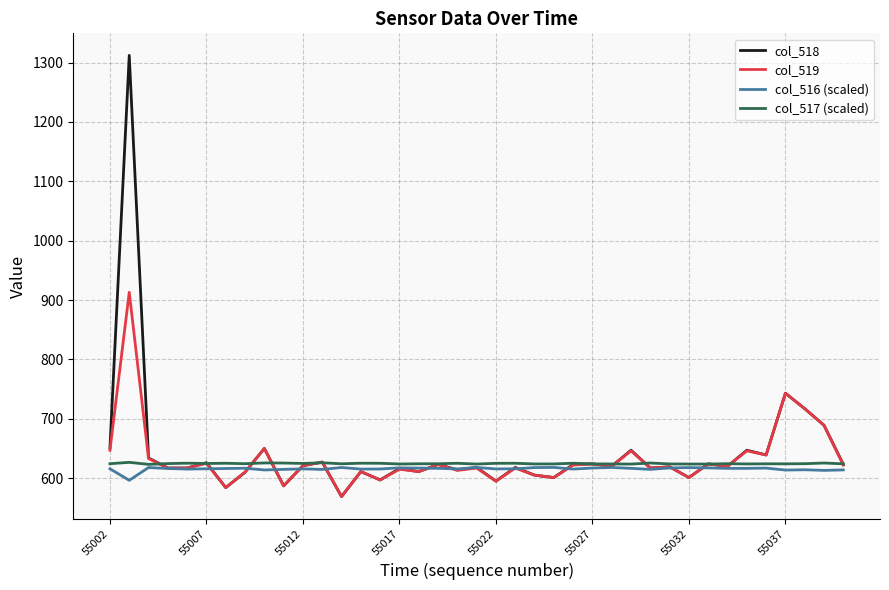

What is the maximum value for col_516 (scaled)?

618.0